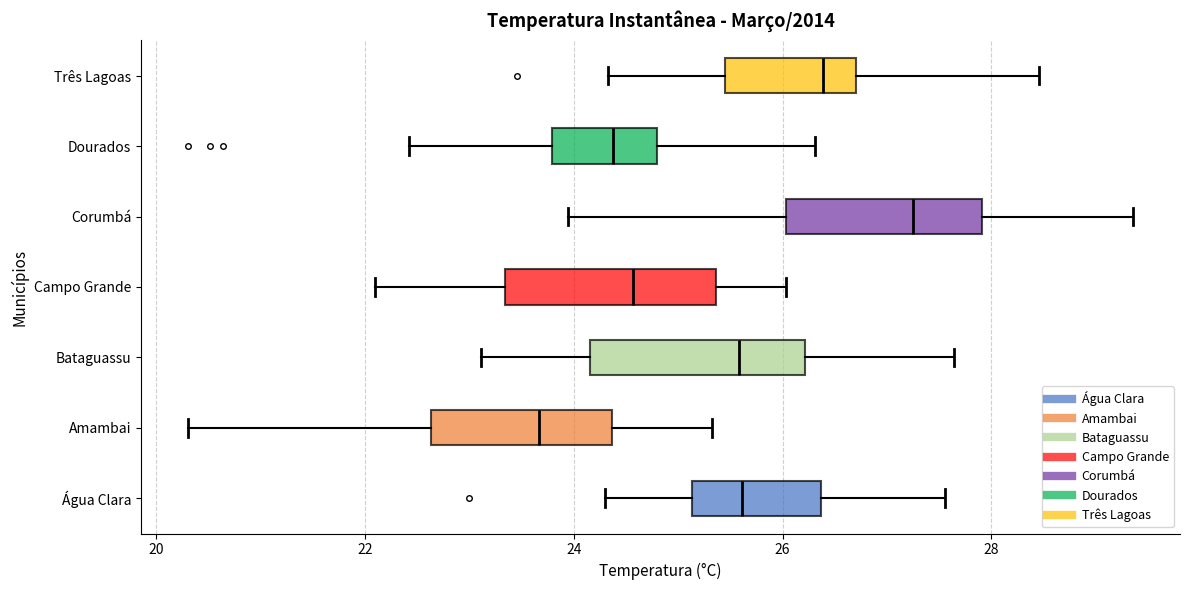

Reading bottom to top, transcribe this box plot: for each box, give where its median line is, the range the box spans, and where its two whiskers end, as read against the x-axis. The values are not printed on the chart, so give them approximately, as read against the axis.

Água Clara: median 25.6, box 25.2 to 26.4, whiskers 24.4 to 27.6
Amambai: median 23.6, box 22.6 to 24.4, whiskers 20.4 to 25.4
Bataguassu: median 25.6, box 24.2 to 26.2, whiskers 23.2 to 27.6
Campo Grande: median 24.6, box 23.4 to 25.4, whiskers 22.2 to 26.0
Corumbá: median 27.2, box 26.0 to 28.0, whiskers 24.0 to 29.4
Dourados: median 24.4, box 23.8 to 24.8, whiskers 22.4 to 26.4
Três Lagoas: median 26.4, box 25.4 to 26.8, whiskers 24.4 to 28.4